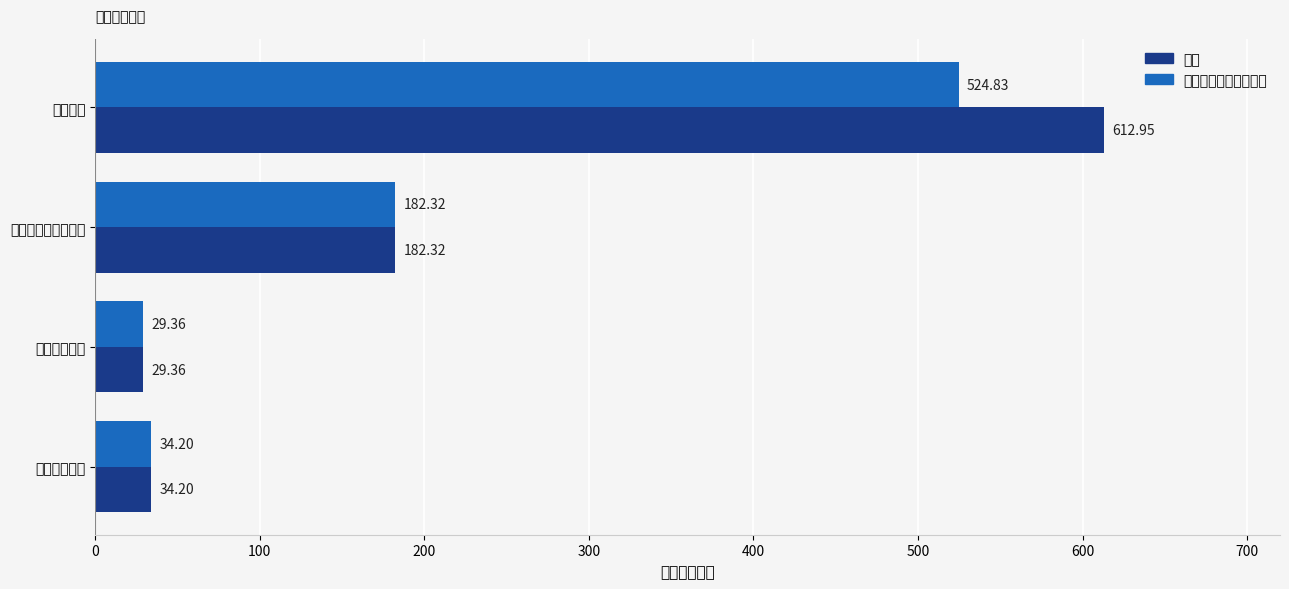

Are the bars grouped side by side (vs. stacked)?

Yes